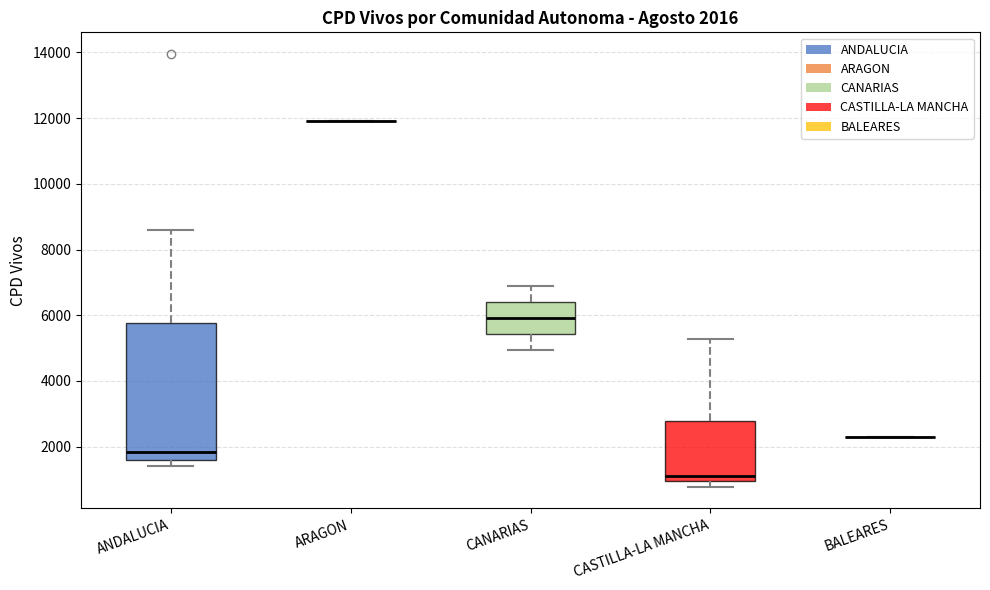

Comparing the boxes themselves (not the whiskers), which one is the tallest?

ANDALUCIA